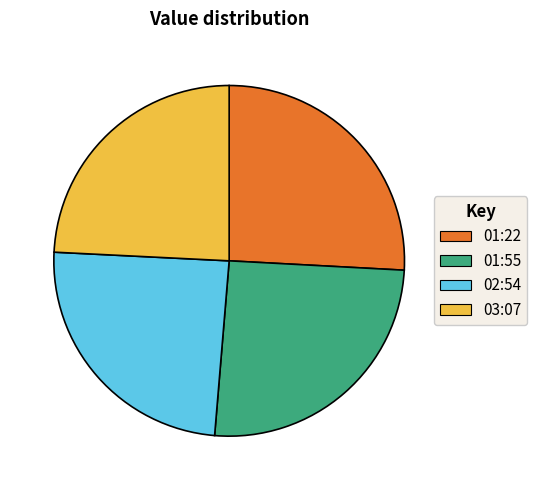

Which has a higher value, 02:54 or 01:55?

01:55